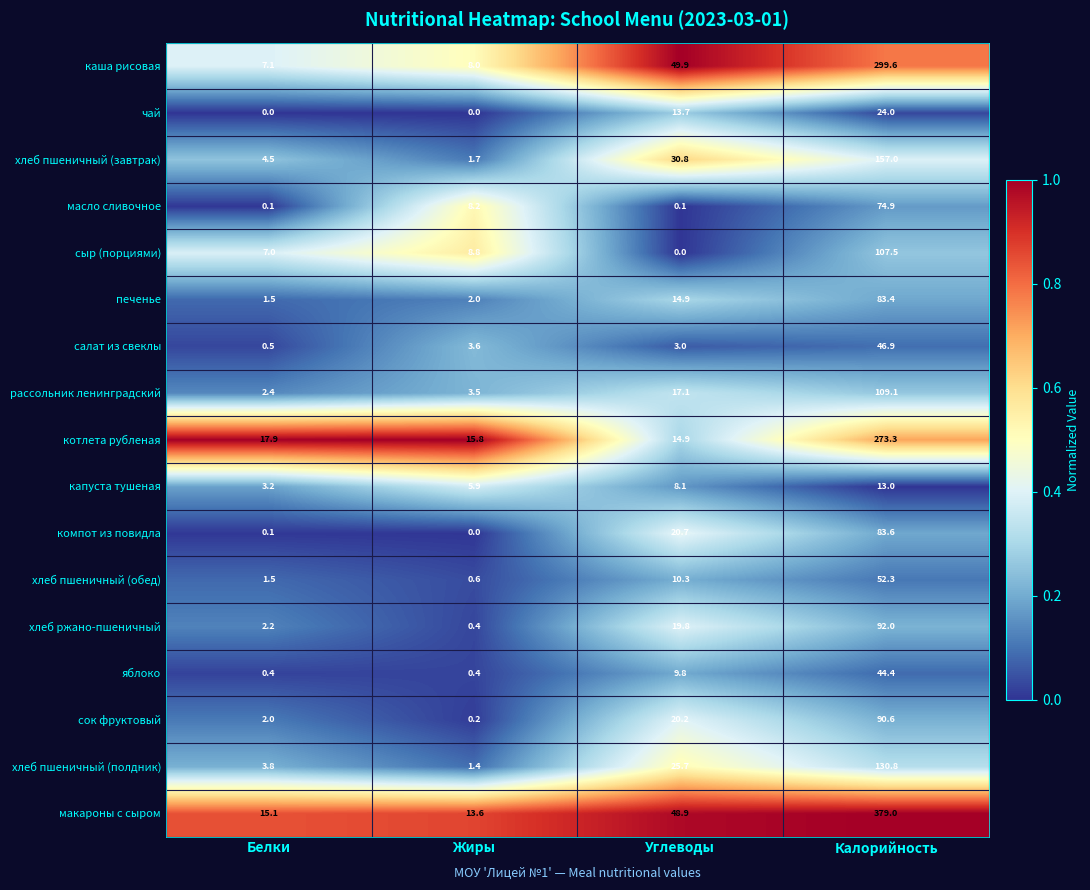

What is the spread (max minus min) of values at Жиры?

15.8